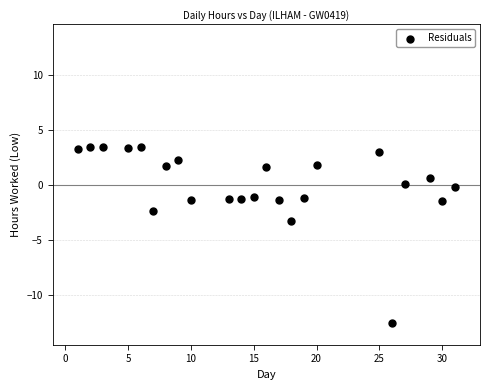

What is the range of Y values (max minus min)?

16.0